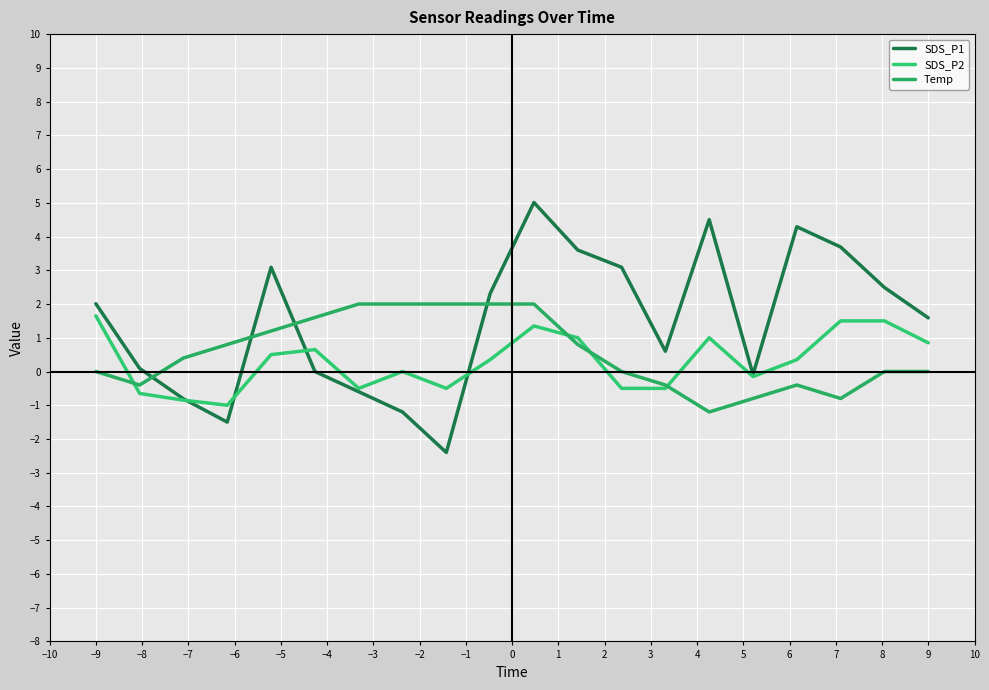

How many lines are shown in the chart?

3